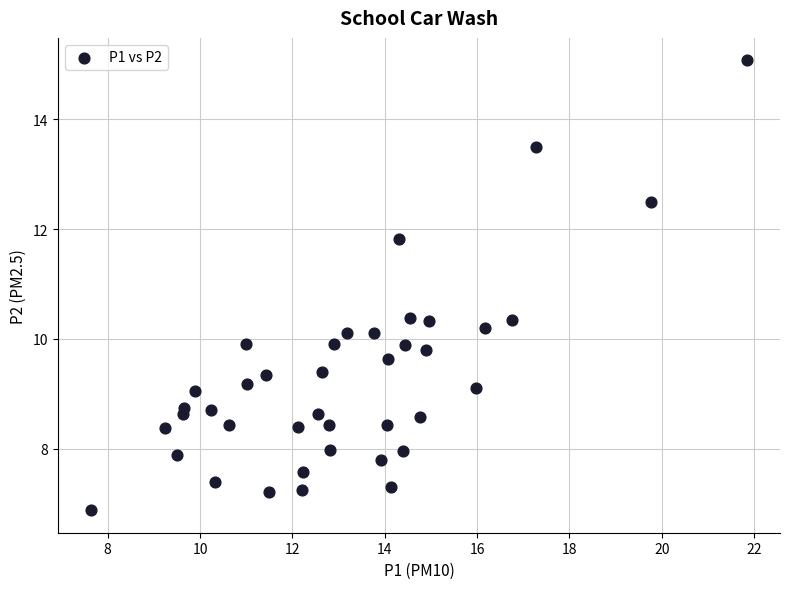

What is the range of X values (max minus min)?

14.2